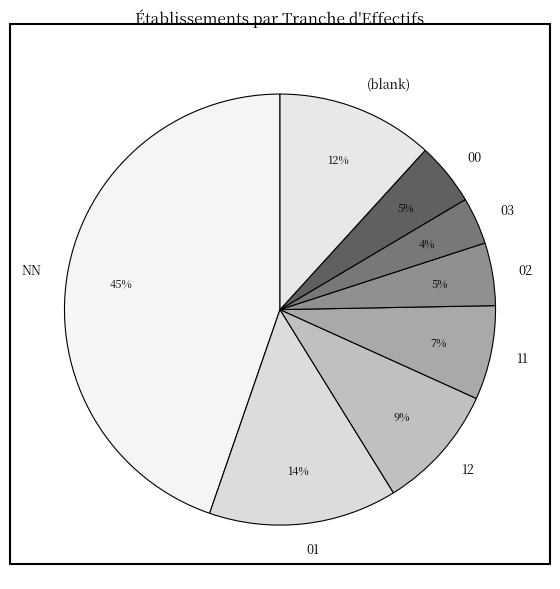

Is there a majority slice in this chart?

No